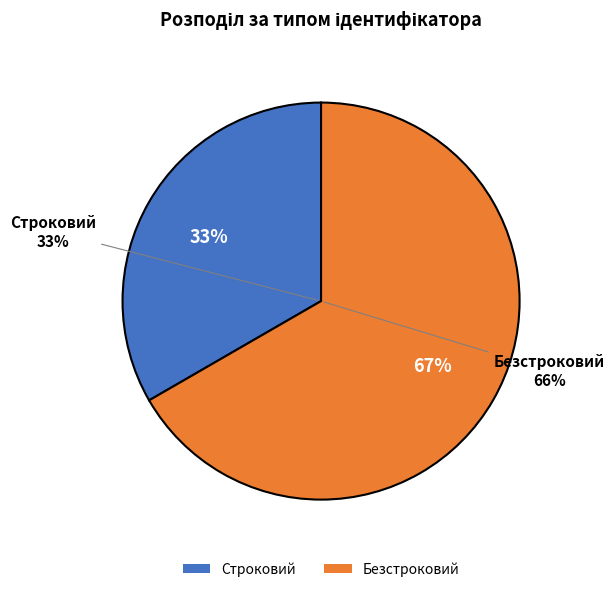

Which category has the smallest portion of the pie?

Строковий